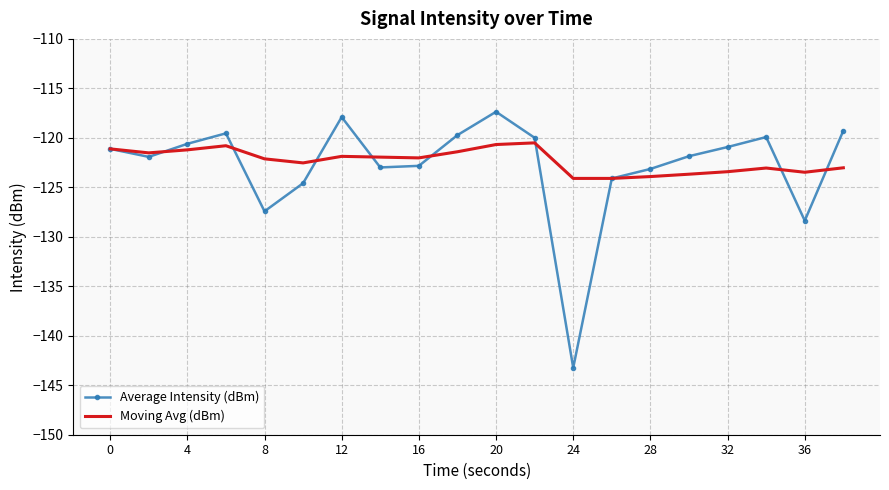

What are all the series names shown in the legend?

Average Intensity (dBm), Moving Avg (dBm)